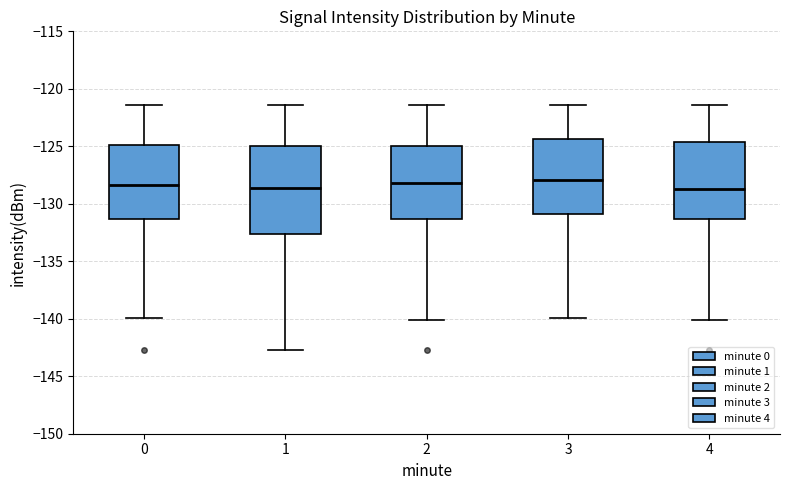

Comparing the boxes themselves (not the whiskers), which one is the tallest?

1